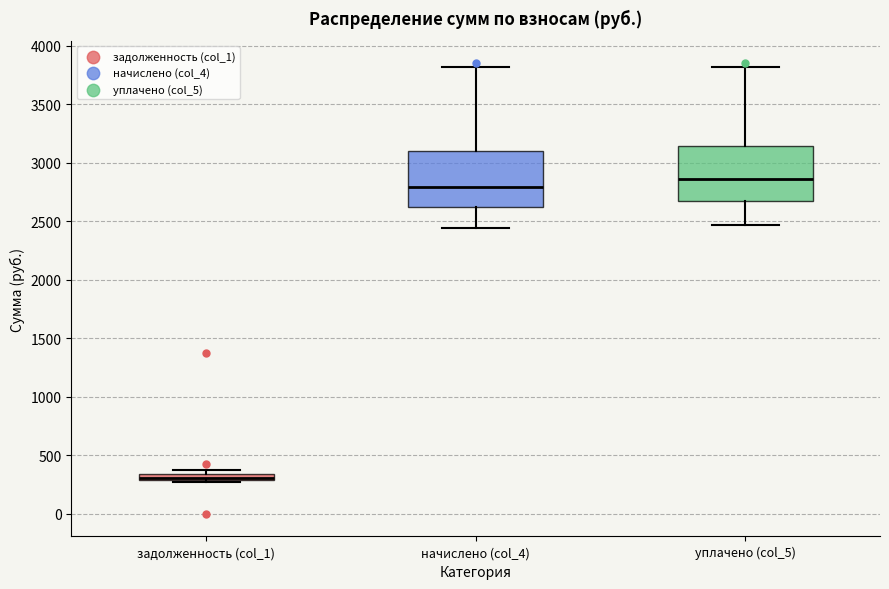

Where is the lower edge of the box for задолженность (col_1) on the y-axis? The values are not printed on the chart, so give them approximately, as read against the axis.

300